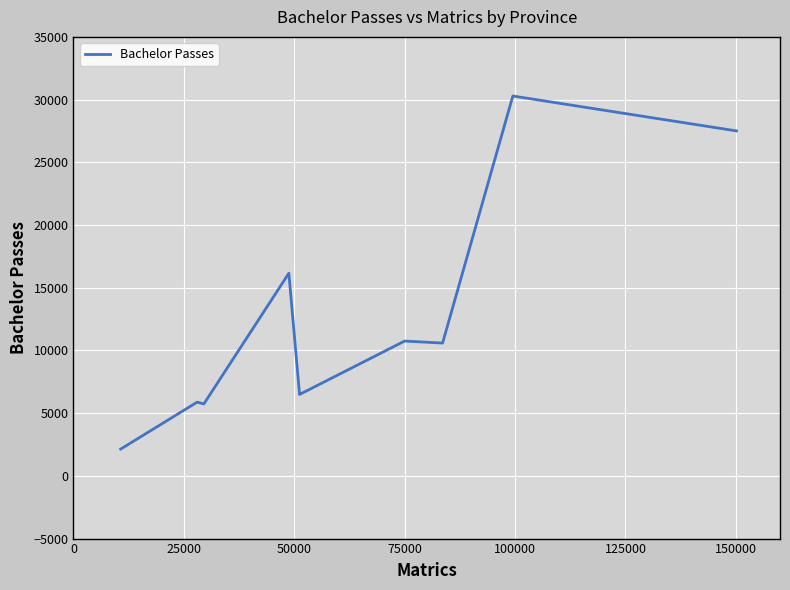

What is the difference between the maximum and minimum values?

28153